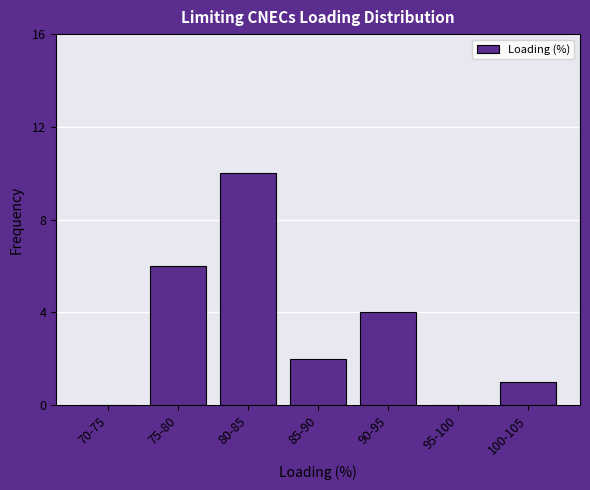

Reading right to left, extract all data points from this chart.

100-105=1	95-100=0	90-95=4	85-90=2	80-85=10	75-80=6	70-75=0